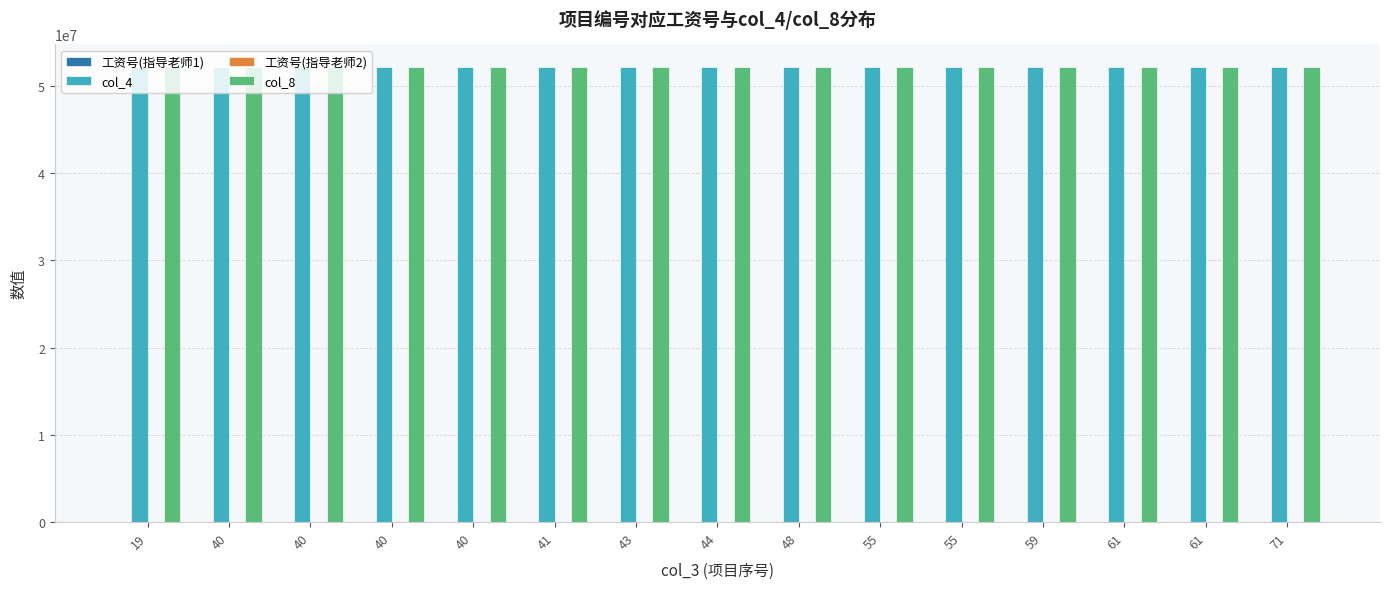

Reading left to right, what are all the values shown in this chart?

工资号(指导老师1): 19=10572	40=10476	40=10509	40=10429	40=10468	41=10606	43=10322	44=10052	48=11150	55=11159	55=11157	59=11226	61=11371	61=11001	71=10550
col_4: 19=52119202	40=52140204	40=52140206	40=52140203	40=52140205	41=52141202	43=52143202	44=52144202	48=52148202	55=52155203	55=52155204	59=52159203	61=52161202	61=52161203	71=52171202
工资号(指导老师2): 19=10606	40=11157	40=10572	40=10322	40=11226	41=11371	43=10429	44=10476	48=11159	55=10468	55=10509	59=11150	61=11001	61=10550	71=10052
col_8: 19=52141202	40=52155204	40=52119202	40=52143202	40=52159203	41=52161202	43=52140203	44=52140204	48=52155203	55=52140205	55=52140206	59=52148202	61=52161203	61=52171202	71=52144202